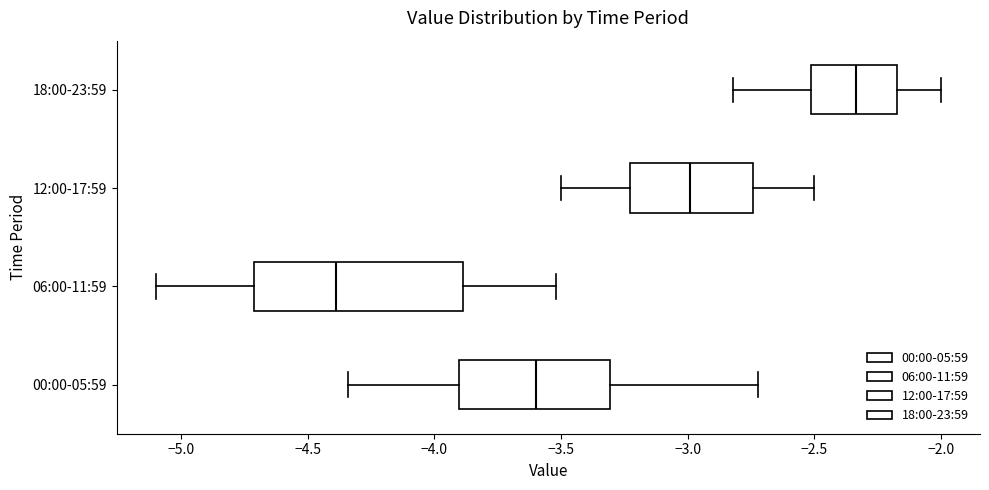

Comparing the boxes themselves (not the whiskers), which one is the widest?

06:00-11:59